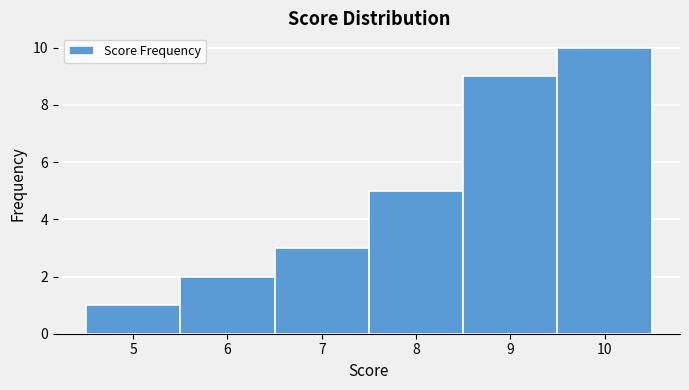

What is the height of the bar covering 4.5 to 5.5 on the x-axis? The values are not printed on the chart, so give them approximately, as read against the axis.

1